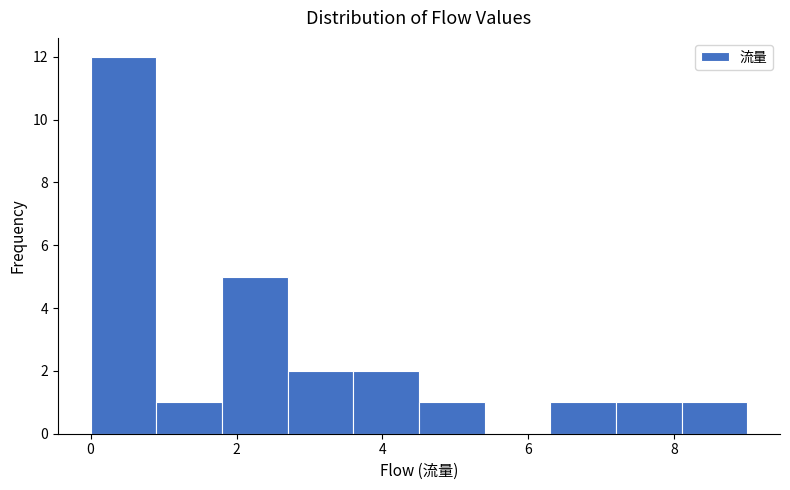

Reading left to right, transcribe this chart: for each bar, give the range it covers on the x-axis and its height. Neither the bar edges nor the heights are printed on the chart, so give them approximately, as read against the axes.

0.0 to 0.9: 12
0.9 to 1.8: 1
1.8 to 2.7: 5
2.7 to 3.6: 2
3.6 to 4.5: 2
4.5 to 5.4: 1
5.4 to 6.3: 0
6.3 to 7.2: 1
7.2 to 8.1: 1
8.1 to 9.0: 1